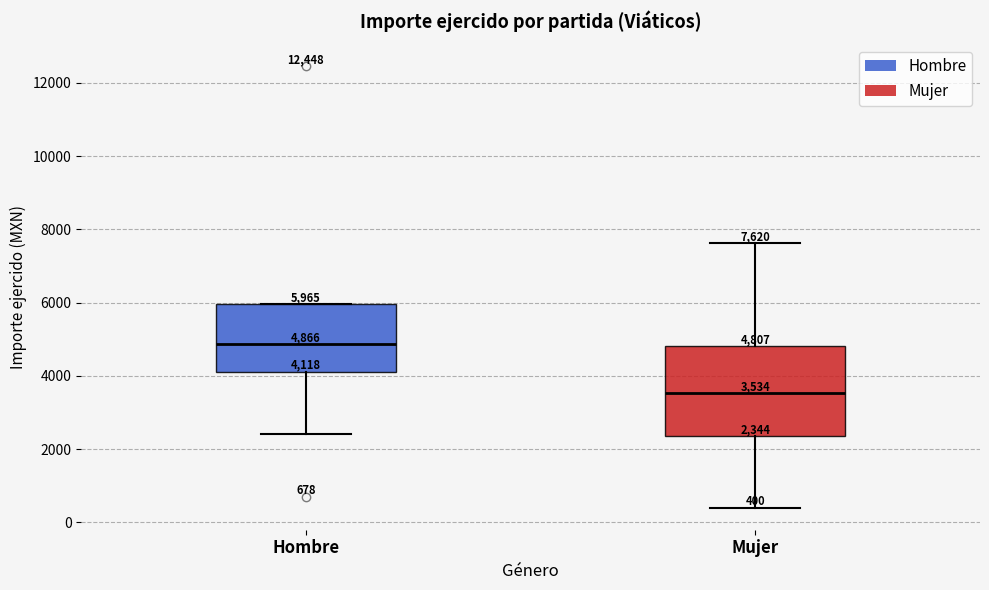

Which box is the tallest, from its lower edge to its upper edge?

Mujer